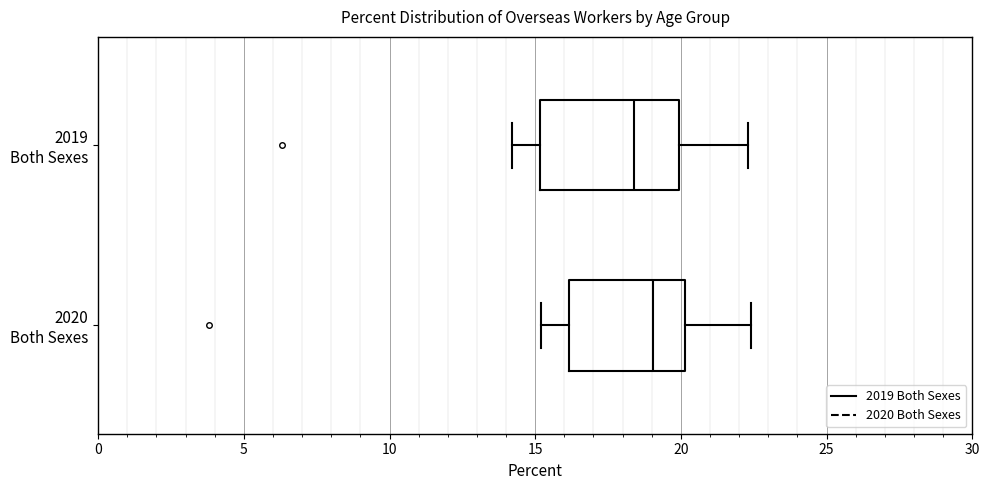

Which box is the widest, from its left edge to its right edge?

2019 Both Sexes